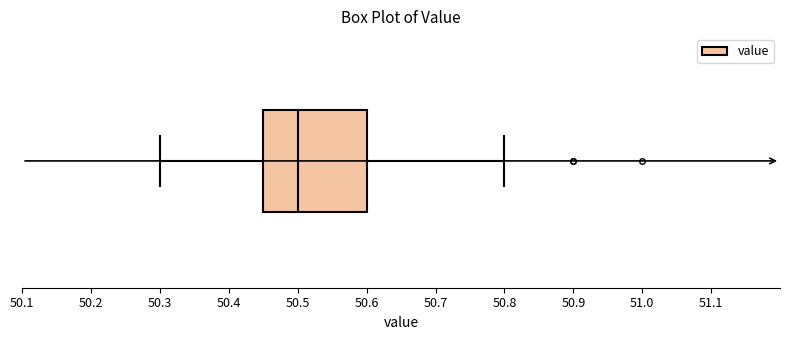

Transcribe this box plot: give where the median line is, the range the box spans, and where the two whiskers end, as read against the x-axis. The values are not printed on the chart, so give them approximately, as read against the axis.

median 50.50, box 50.45 to 50.60, whiskers 50.30 to 50.80